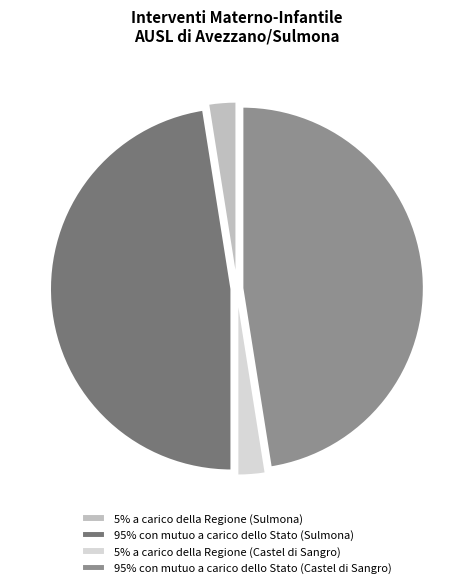

Is it true that 5% a carico della Regione (Sulmona) is 2% of the pie?

True